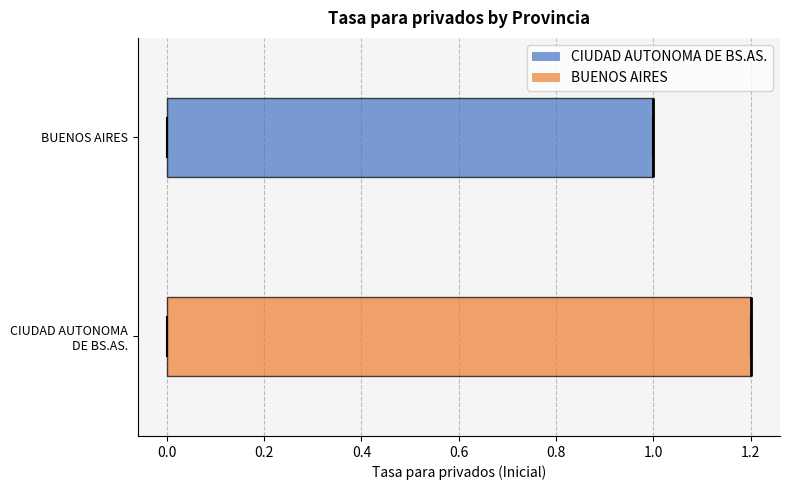

Which box is the widest, from its left edge to its right edge?

CIUDAD AUTONOMA DE BS.AS.